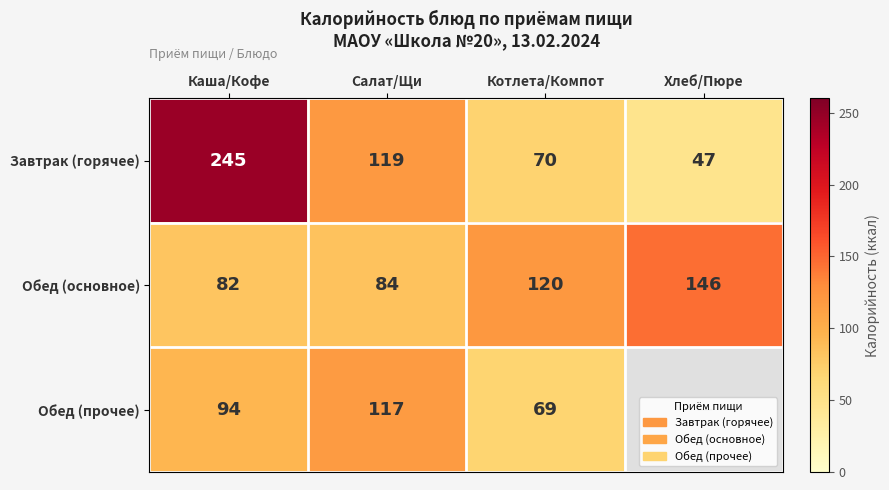

At which label does Обед (прочее) reach its minimum?

Котлета/Компот